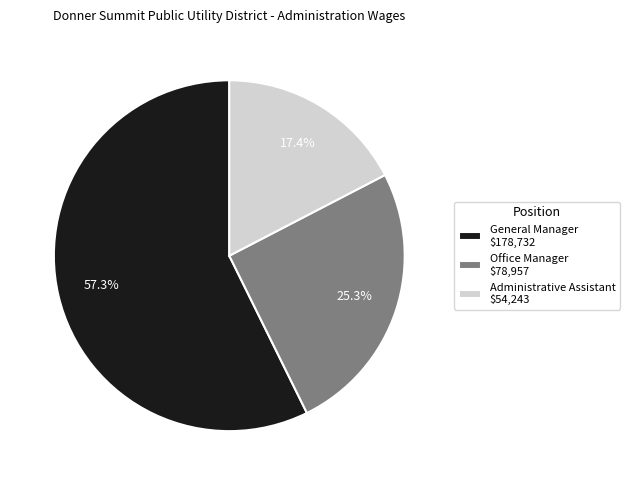

What percentage is NOT represented by Administrative Assistant?

82.6%